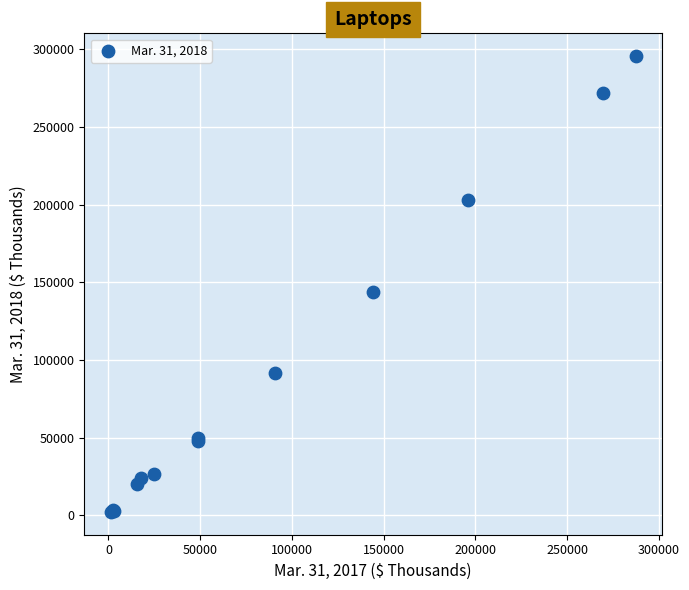

What Y value in the scatter plot is closest to 148885?

143562